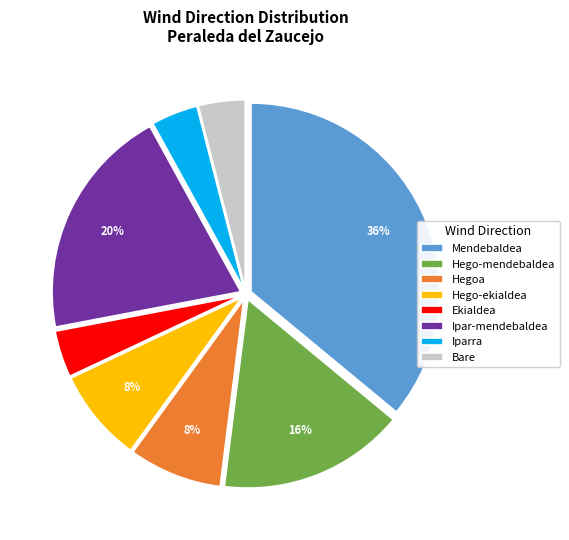

What is the largest slice in the pie chart?

Mendebaldea